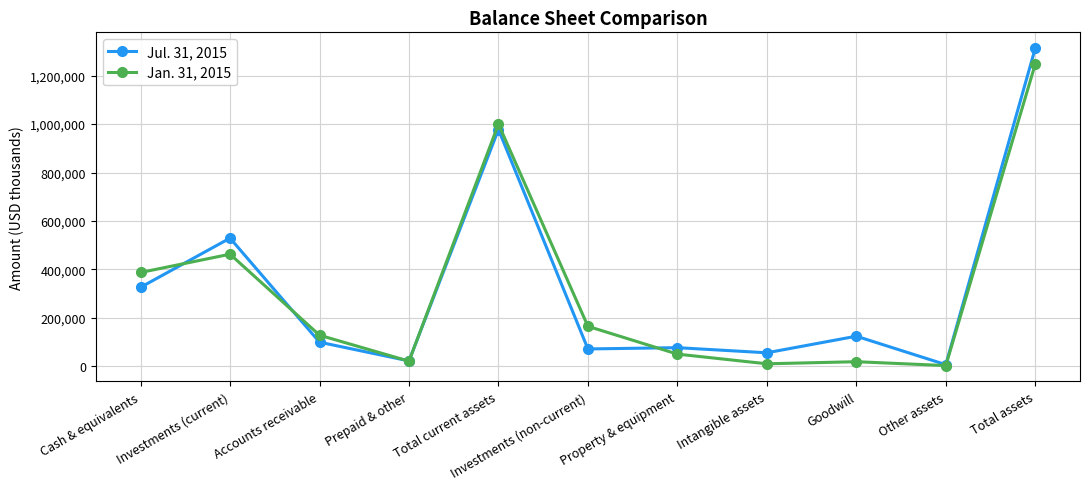

What is the difference between the Jul. 31, 2015 values at Cash & equivalents and Investments (non-current)?

254515